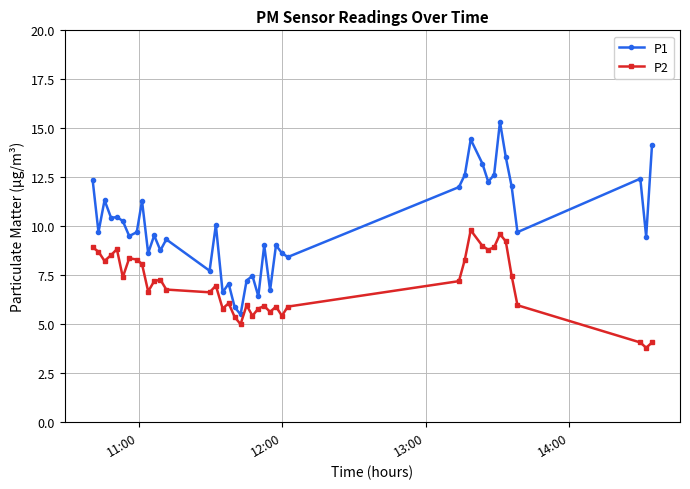

Which series has the largest total across all categories?

P1